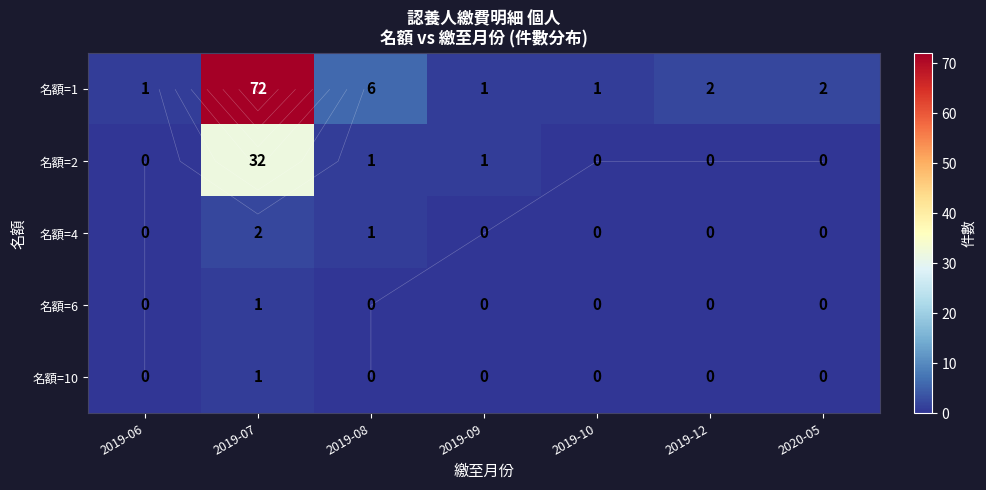

Is it true that 名額=6 equals 0 at 2020-05?

True